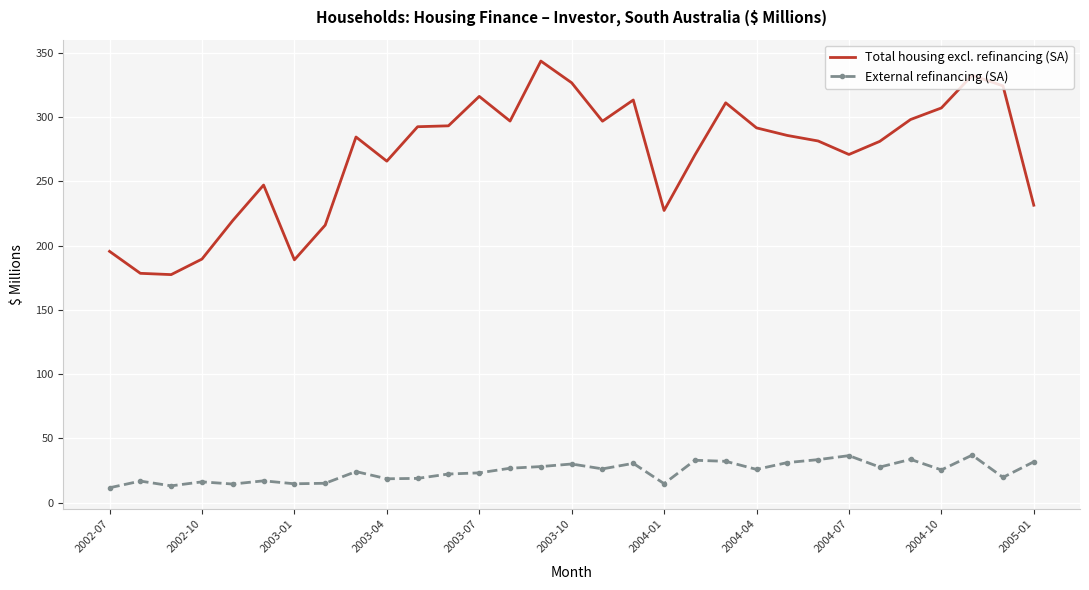

What is the difference between the maximum and minimum values in the External refinancing (SA) series?

25.4